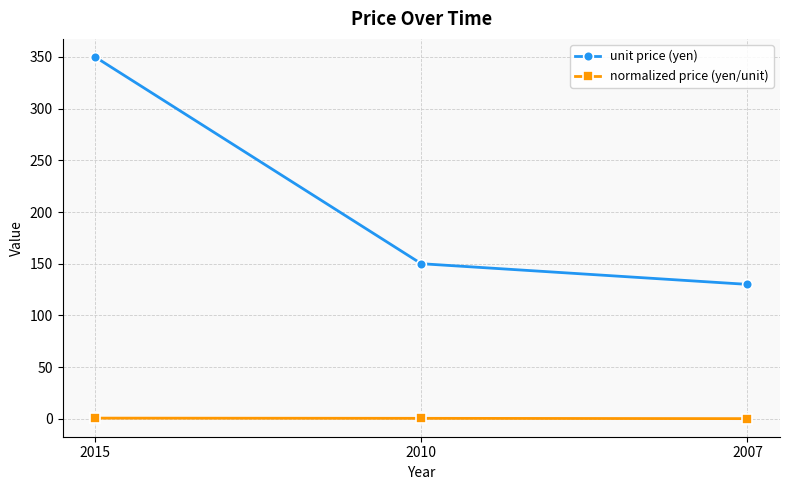

Between 2015 and 2010, which series saw the biggest shift?

unit price (yen)